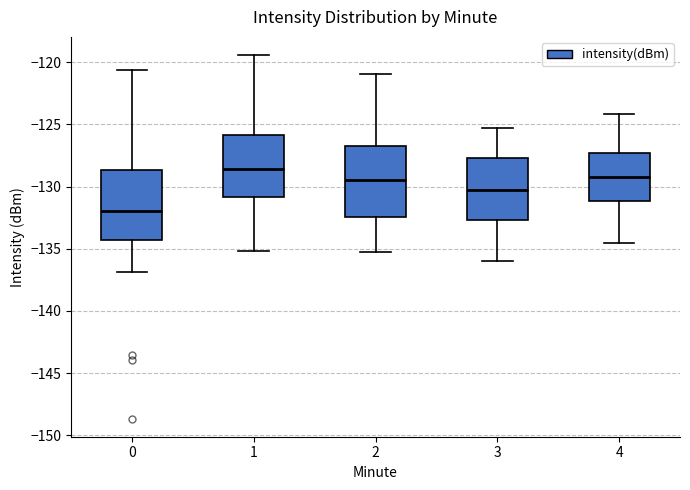

Reading left to right, read every box against the y-axis: the position of its median line, the range the box covers, and the ends of its whiskers. The values are not printed on the chart, so give them approximately, as read against the axis.

0: median -132.0, box -134.5 to -128.5, whiskers -137.0 to -120.5
1: median -128.5, box -131.0 to -126.0, whiskers -135.0 to -119.5
2: median -129.5, box -132.5 to -126.5, whiskers -135.0 to -121.0
3: median -130.5, box -132.5 to -127.5, whiskers -136.0 to -125.5
4: median -129.0, box -131.0 to -127.5, whiskers -134.5 to -124.0